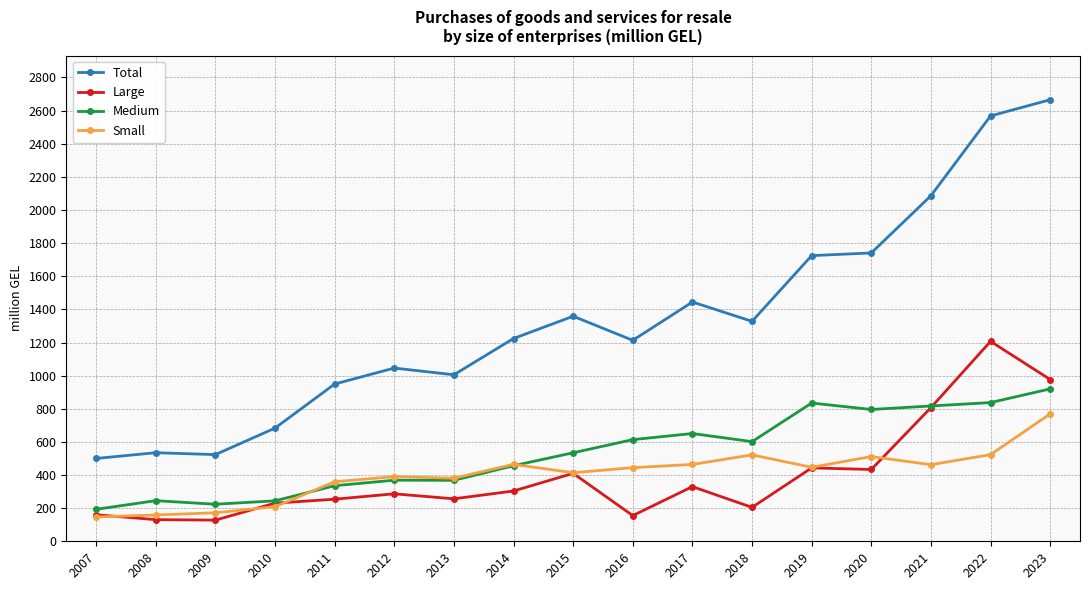

How many lines are shown in the chart?

4